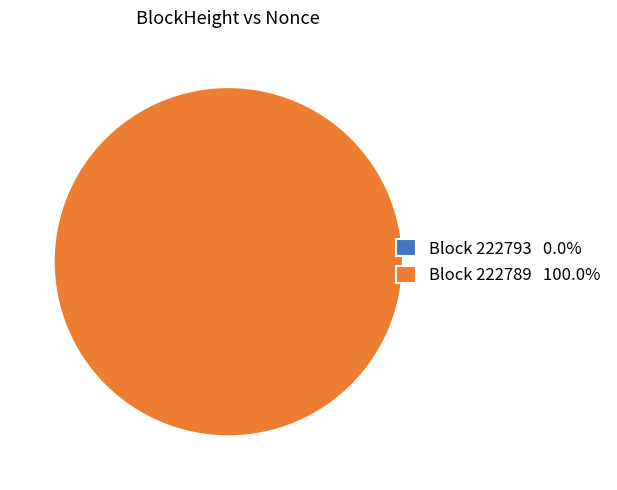

Which slice is the smallest?

222793